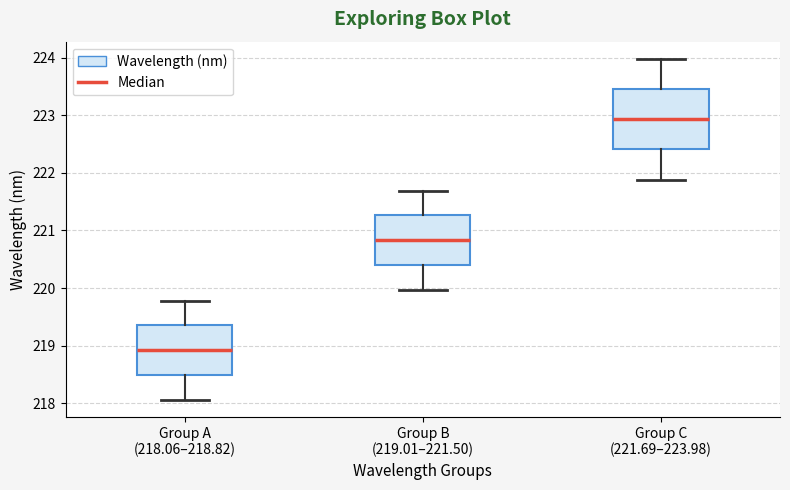

Reading left to right, transcribe this box plot: for each box, give where its median line is, the range the box spans, and where its two whiskers end, as read against the y-axis. The values are not printed on the chart, so give them approximately, as read against the axis.

Group A (218.06–218.82): median 218.9, box 218.5 to 219.4, whiskers 218.1 to 219.8
Group B (219.01–221.50): median 220.8, box 220.4 to 221.3, whiskers 220.0 to 221.7
Group C (221.69–223.98): median 222.9, box 222.4 to 223.5, whiskers 221.9 to 224.0